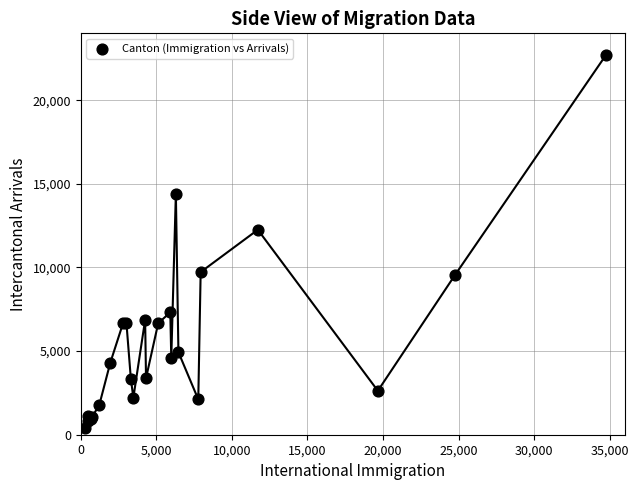

What Y value in the scatter plot is closest to 11559?

12256